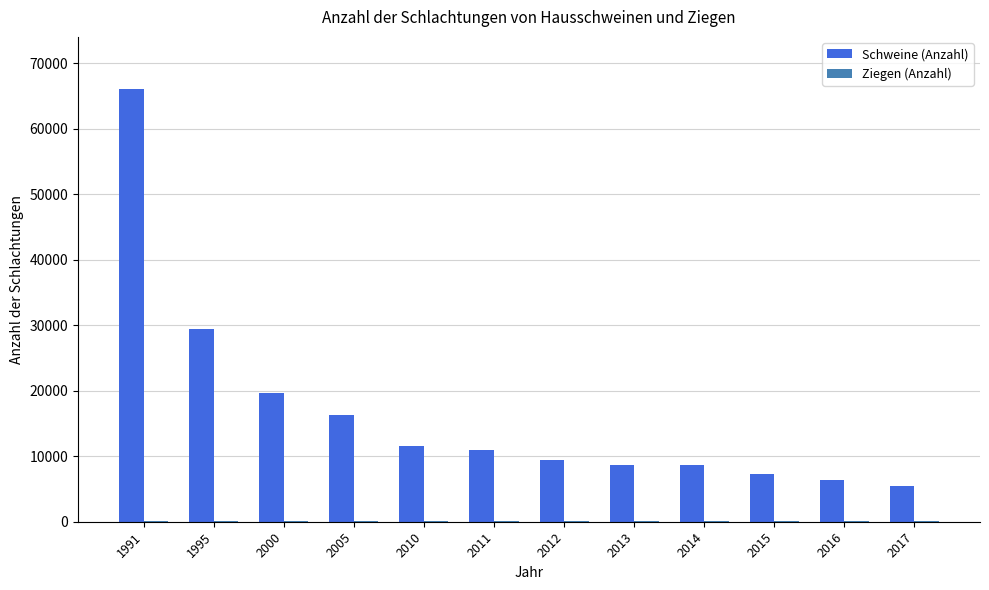

Is it true that Schweine (Anzahl) equals 19361 at 1995?

False